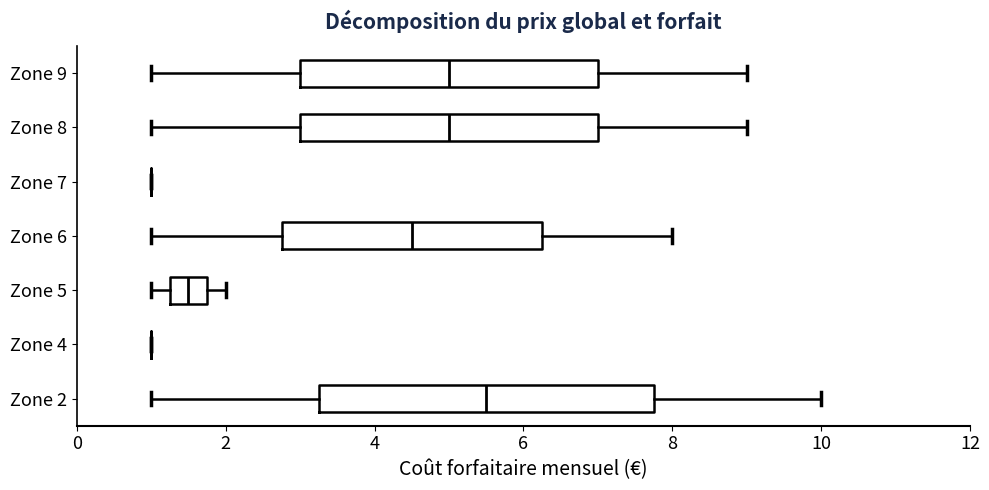

Reading bottom to top, read every box against the x-axis: the position of its median line, the range the box covers, and the ends of its whiskers. The values are not printed on the chart, so give them approximately, as read against the axis.

Zone 2: median 5.6, box 3.2 to 7.8, whiskers 1.0 to 10.0
Zone 4: box collapsed to a line at 1.0, whiskers 1.0 to 1.0
Zone 5: median 1.6, box 1.2 to 1.8, whiskers 1.0 to 2.0
Zone 6: median 4.6, box 2.8 to 6.2, whiskers 1.0 to 8.0
Zone 7: box collapsed to a line at 1.0, whiskers 1.0 to 1.0
Zone 8: median 5.0, box 3.0 to 7.0, whiskers 1.0 to 9.0
Zone 9: median 5.0, box 3.0 to 7.0, whiskers 1.0 to 9.0